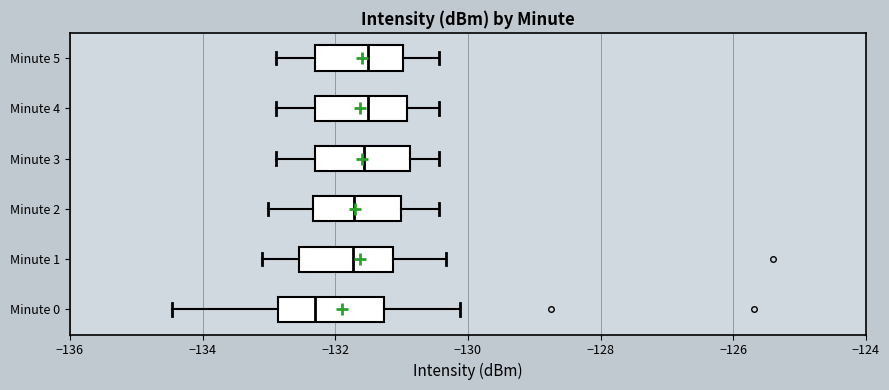

Reading bottom to top, read every box against the x-axis: the position of its median line, the range the box covers, and the ends of its whiskers. The values are not printed on the chart, so give them approximately, as read against the axis.

Minute 0: median -132.2, box -132.8 to -131.2, whiskers -134.4 to -130.2
Minute 1: median -131.8, box -132.6 to -131.2, whiskers -133.0 to -130.4
Minute 2: median -131.8, box -132.4 to -131.0, whiskers -133.0 to -130.4
Minute 3: median -131.6, box -132.4 to -130.8, whiskers -132.8 to -130.4
Minute 4: median -131.6, box -132.2 to -131.0, whiskers -132.8 to -130.4
Minute 5: median -131.6, box -132.2 to -131.0, whiskers -132.8 to -130.4